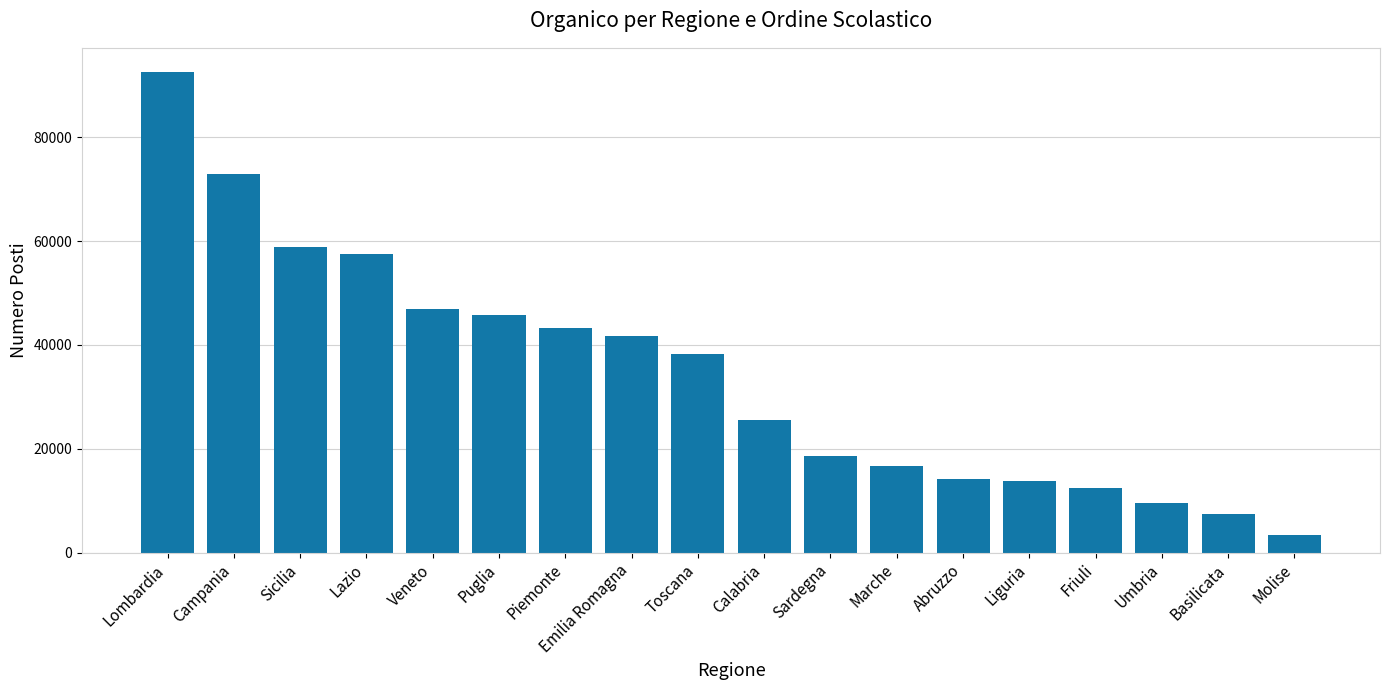

True or false: the data shows 9580 at Umbria.

True